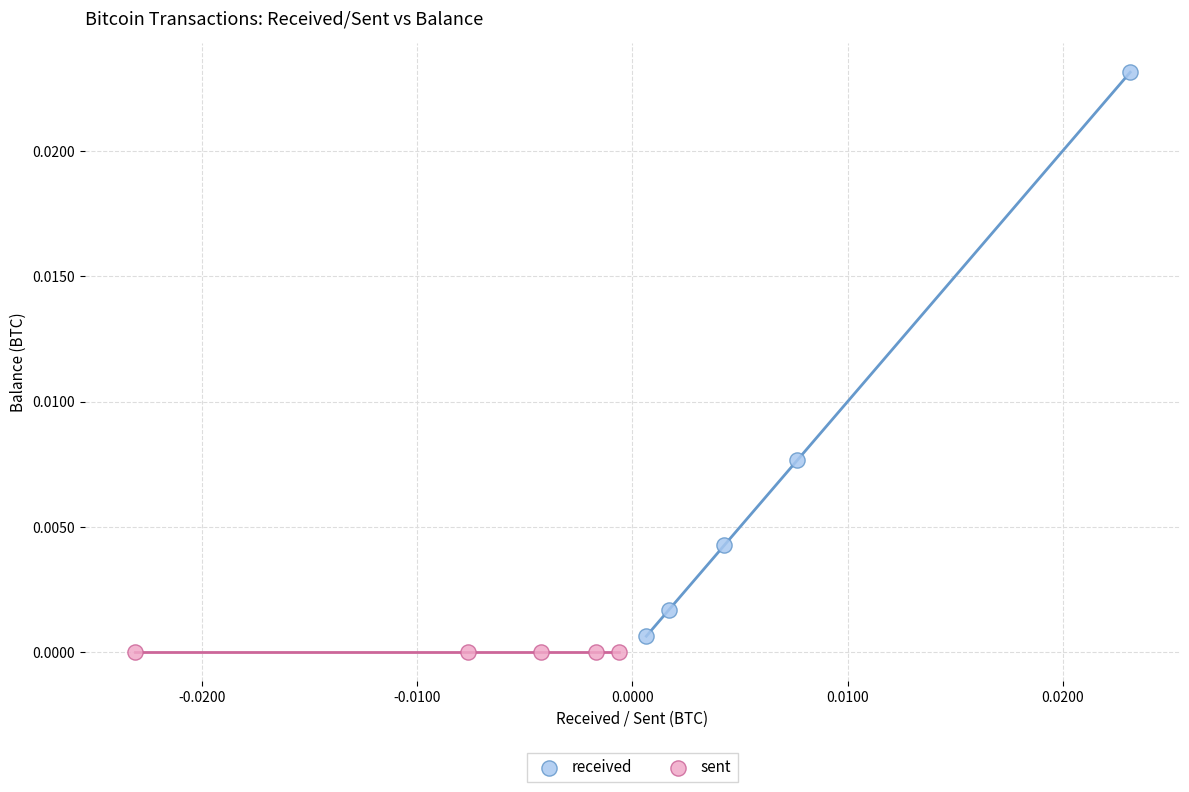

What are all the series names shown in the legend?

received, sent